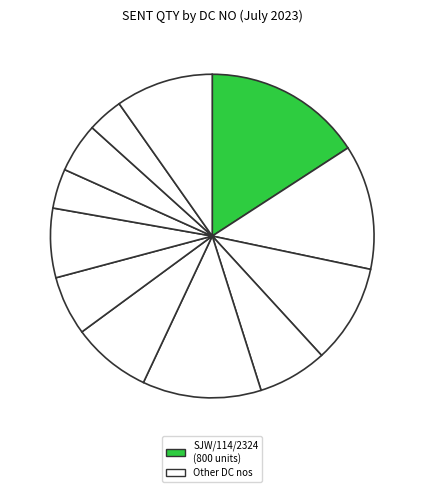

Is there a majority slice in this chart?

No